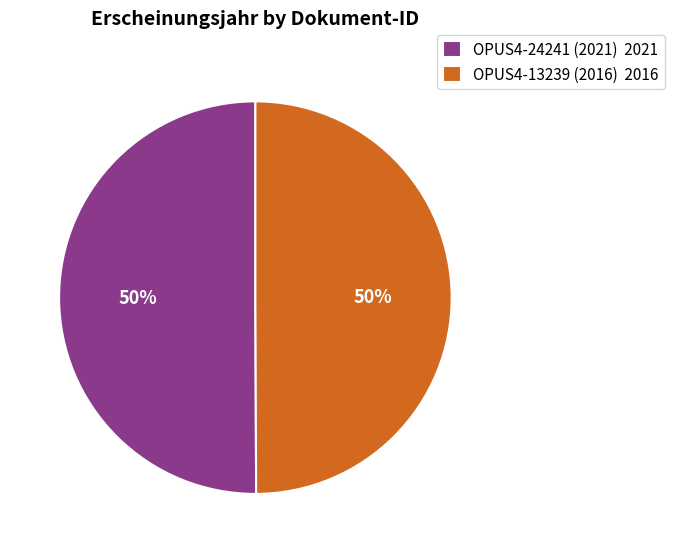

The OPUS4-13239 (2016) slice represents 57% of the pie. True or false?

False